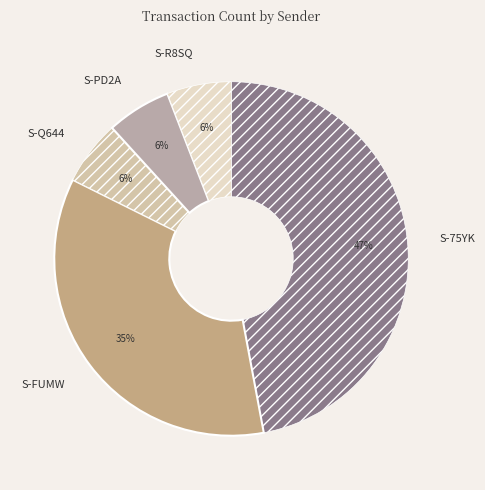

Is it true that S-PD2A is 1% of the pie?

False